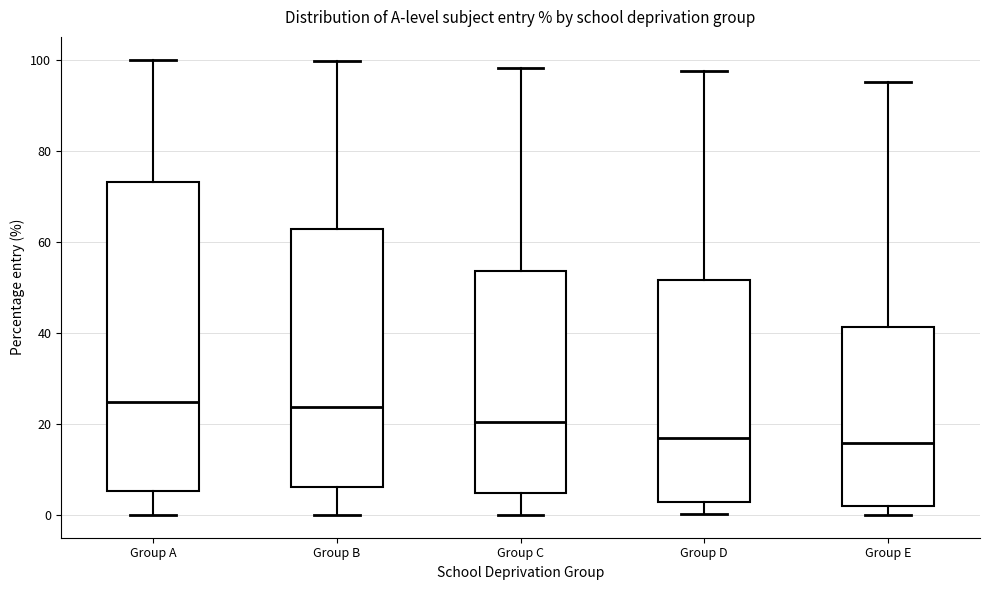

Reading left to right, transcribe this box plot: for each box, give where its median line is, the range the box spans, and where its two whiskers end, as read against the y-axis. The values are not printed on the chart, so give them approximately, as read against the axis.

Group A: median 24, box 6 to 74, whiskers 0 to 100
Group B: median 24, box 6 to 62, whiskers 0 to 100
Group C: median 20, box 4 to 54, whiskers 0 to 98
Group D: median 18, box 2 to 52, whiskers 0 to 98
Group E: median 16, box 2 to 42, whiskers 0 to 96